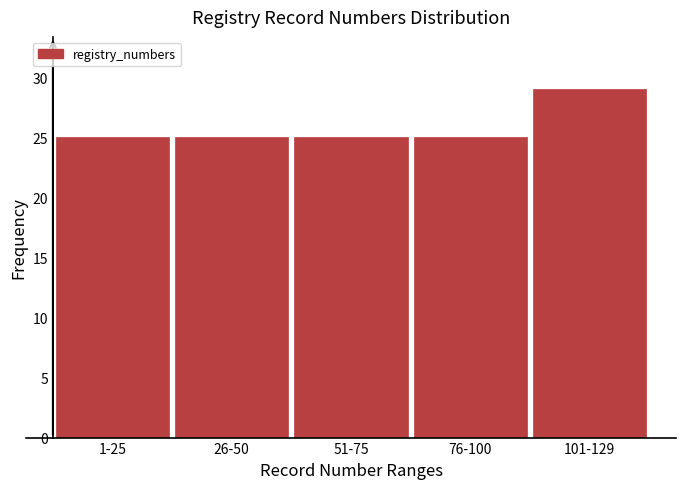

Reading left to right, extract all data points from this chart.

25	25	25	25	29